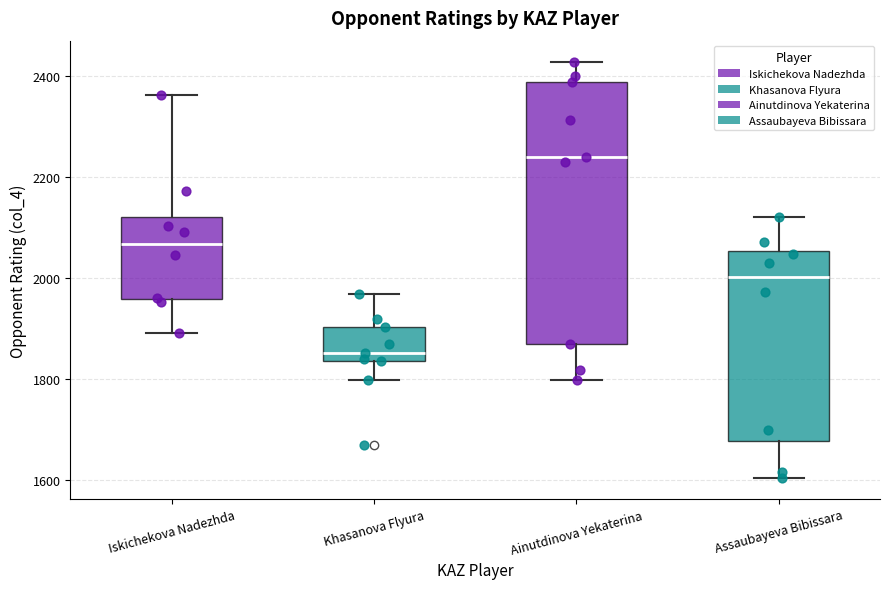

Reading left to right, read every box against the y-axis: the position of its median line, the range the box covers, and the ends of its whiskers. The values are not printed on the chart, so give them approximately, as read against the axis.

Iskichekova Nadezhda: median 2060, box 1960 to 2120, whiskers 1900 to 2360
Khasanova Flyura: median 1860, box 1840 to 1900, whiskers 1800 to 1960
Ainutdinova Yekaterina: median 2240, box 1860 to 2380, whiskers 1800 to 2420
Assaubayeva Bibissara: median 2000, box 1680 to 2060, whiskers 1600 to 2120